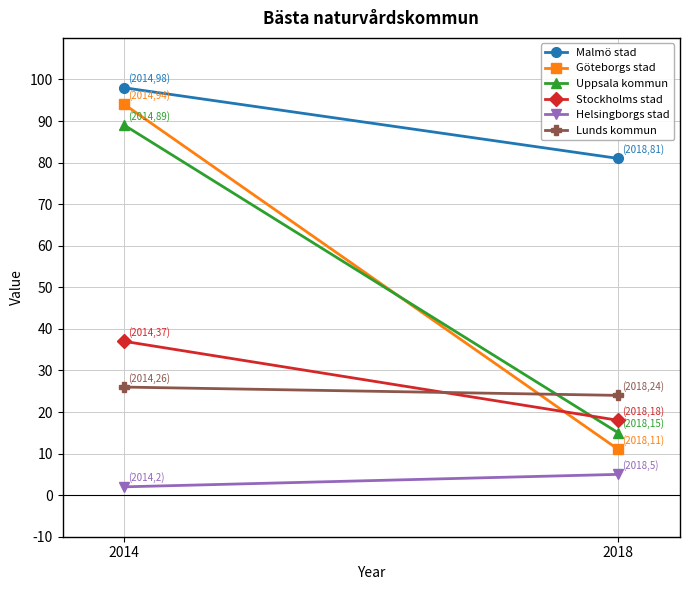

Reading left to right, what are all the values shown in this chart?

Malmö stad: 2014=98	2018=81
Göteborgs stad: 2014=94	2018=11
Uppsala kommun: 2014=89	2018=15
Stockholms stad: 2014=37	2018=18
Helsingborgs stad: 2014=2	2018=5
Lunds kommun: 2014=26	2018=24